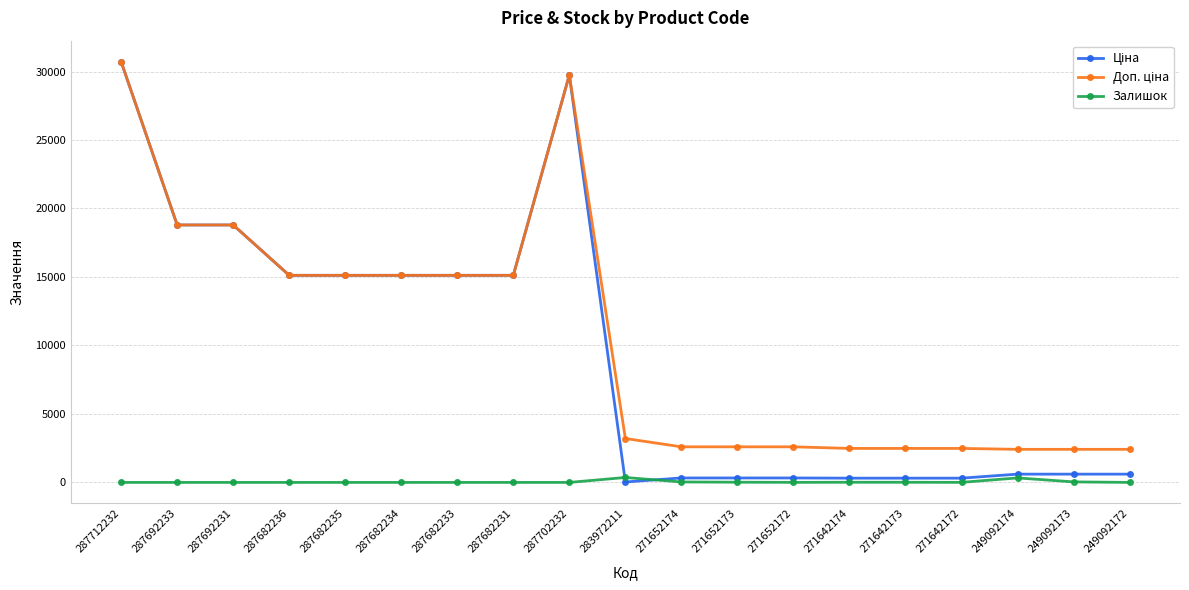

Which label corresponds to the largest value in the chart?

287712232